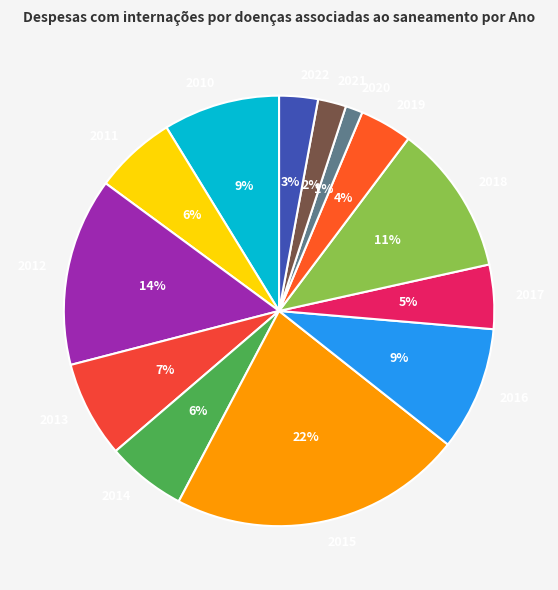

Which has a higher value, 2018 or 2017?

2018